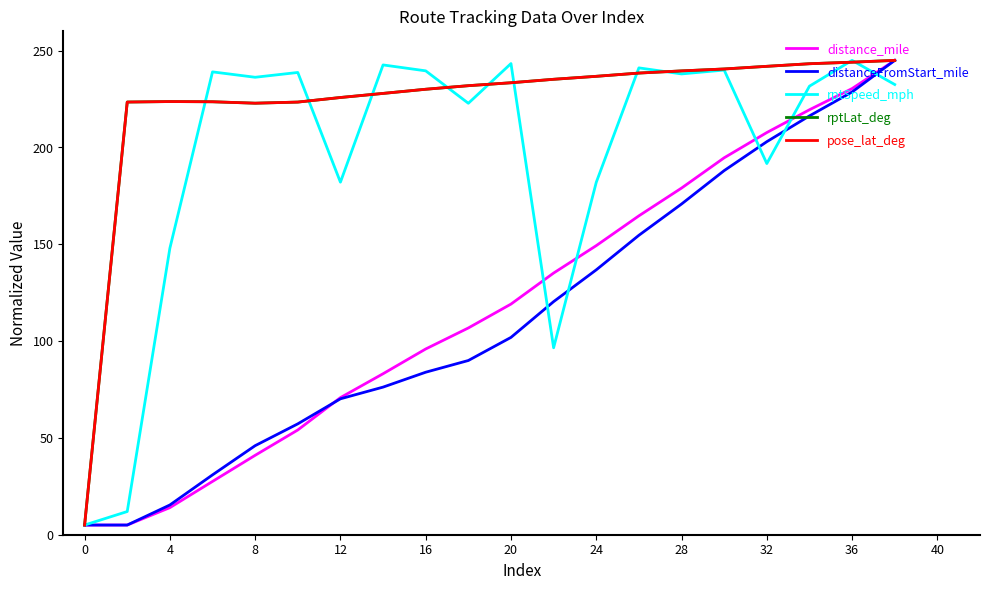

What is the greatest value displayed?

245.0